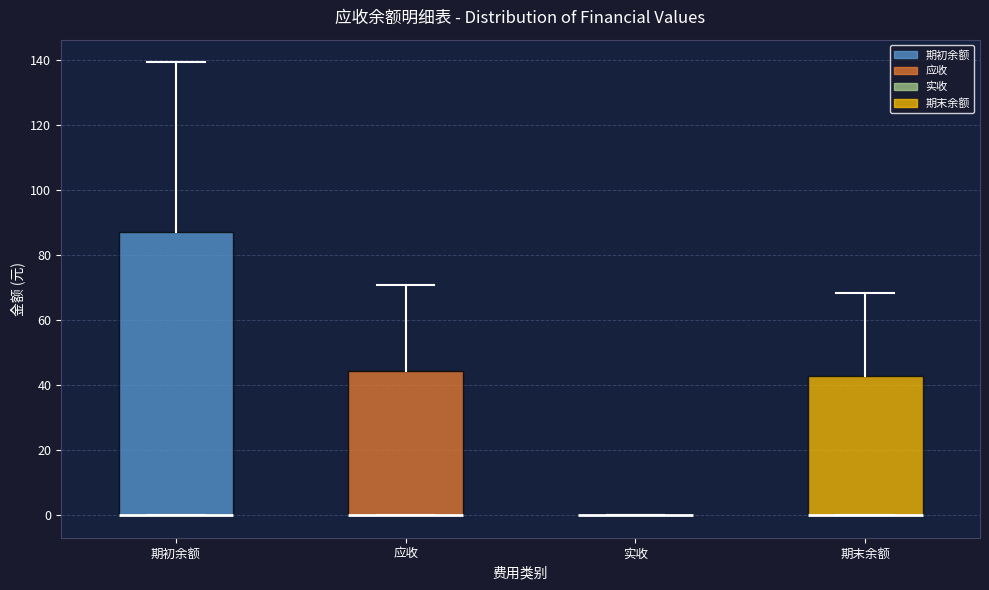

Reading left to right, transcribe this box plot: for each box, give where its median line is, the range the box spans, and where its two whiskers end, as read against the y-axis. The values are not printed on the chart, so give them approximately, as read against the axis.

期初余额: median 0 (drawn on the box's lower edge), box 0 to 88, whiskers 0 to 140
应收: median 0 (drawn on the box's lower edge), box 0 to 44, whiskers 0 to 70
实收: box collapsed to a line at 0, whiskers 0 to 0
期末余额: median 0 (drawn on the box's lower edge), box 0 to 42, whiskers 0 to 68